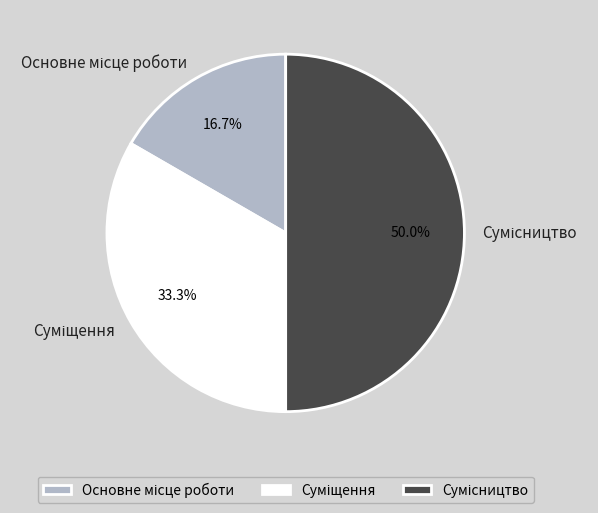

Is there any slice that represents more than half of the pie?

No